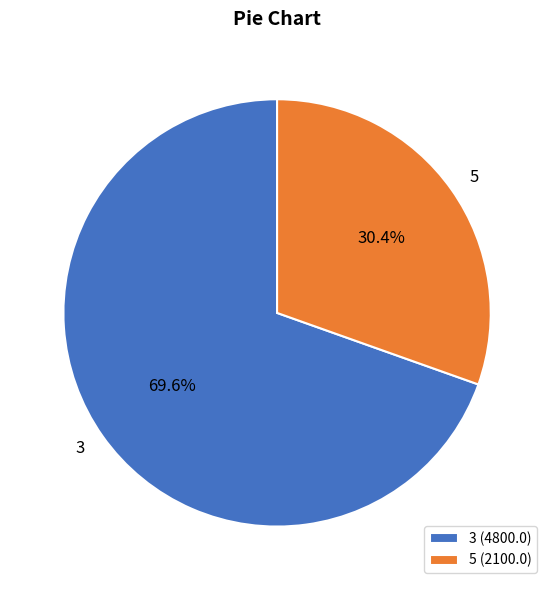

Between 5 and 3, which is larger?

3